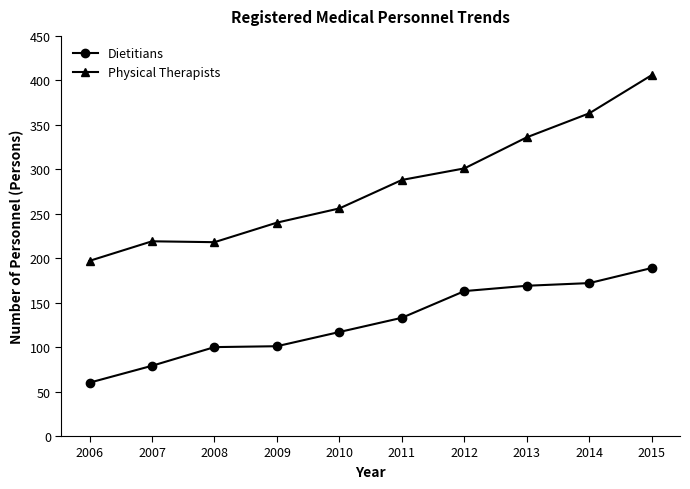

True or false: Dietitians and Physical Therapists cross at least once.

False